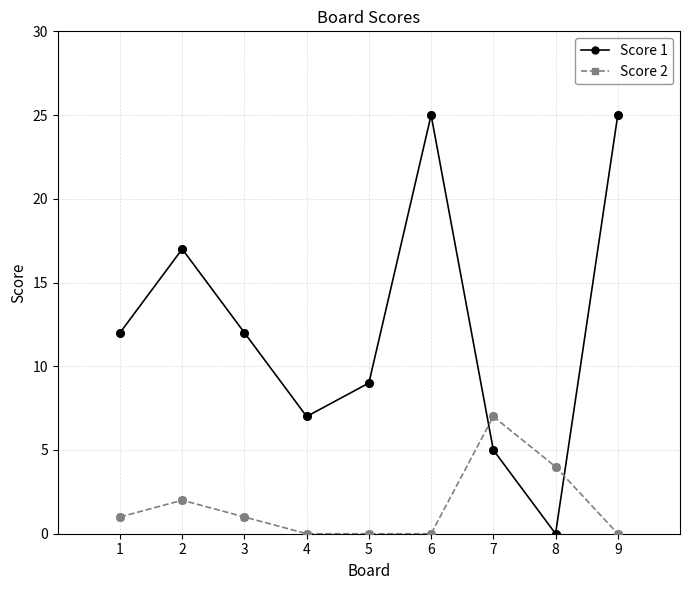

Which series changed the most between 5 and 8?

Score 1